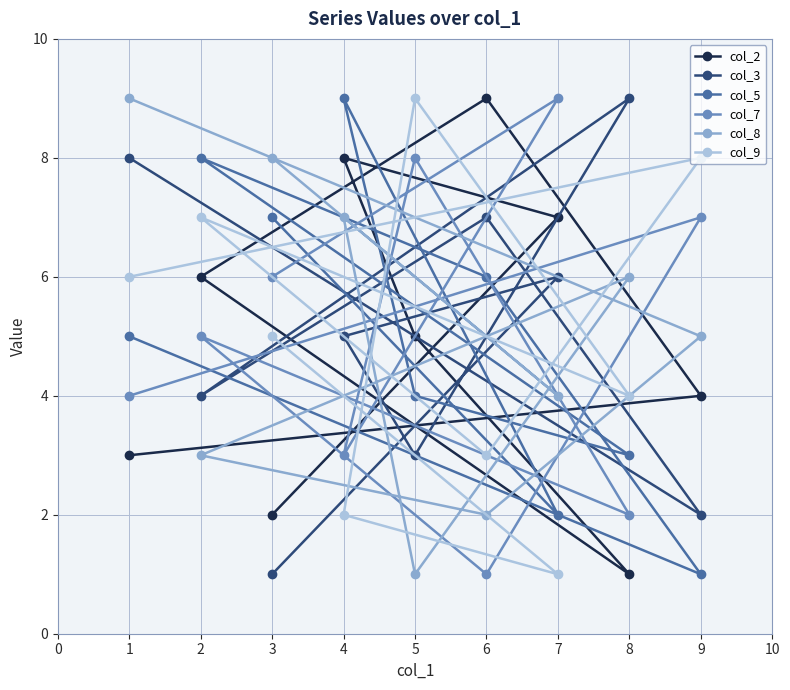

How many series are shown in this chart?

6